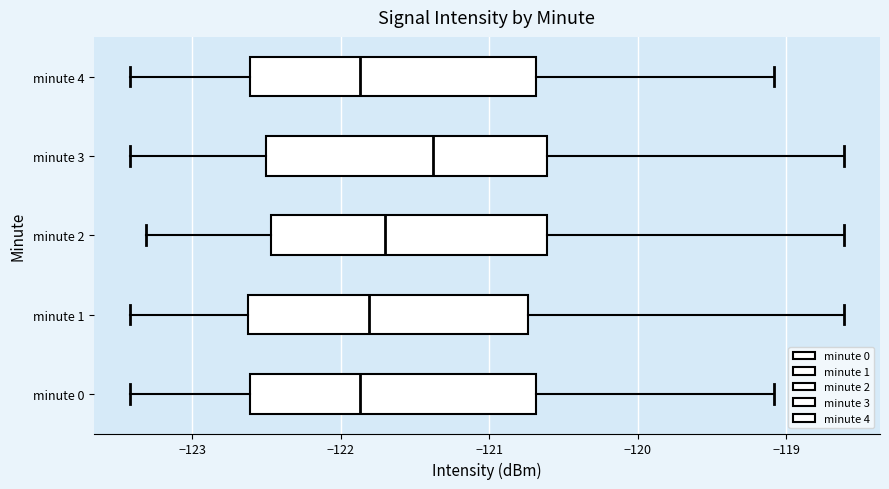

Which box's median line is the furthest to the right?

minute 3